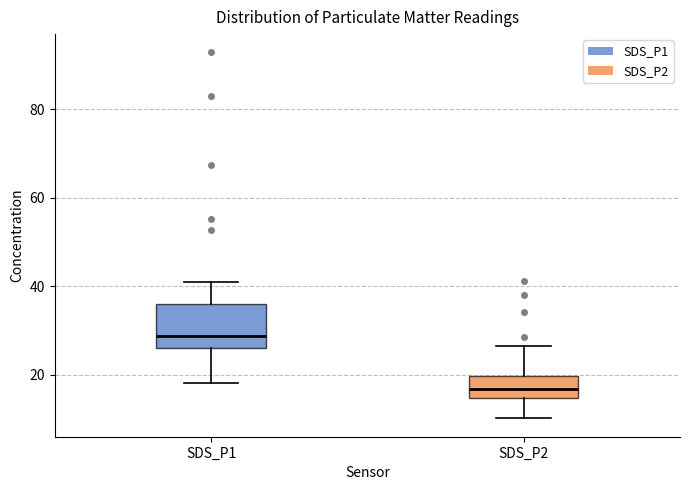

Where is the upper edge of the box for SDS_P1 on the y-axis? The values are not printed on the chart, so give them approximately, as read against the axis.

36